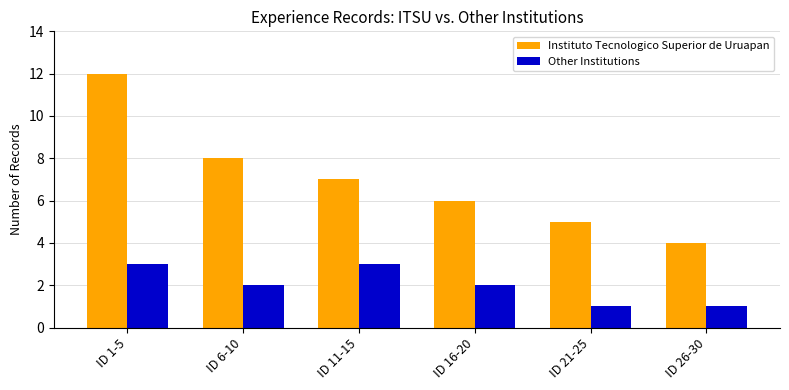

What is the total value across all series at ID 26-30?

5